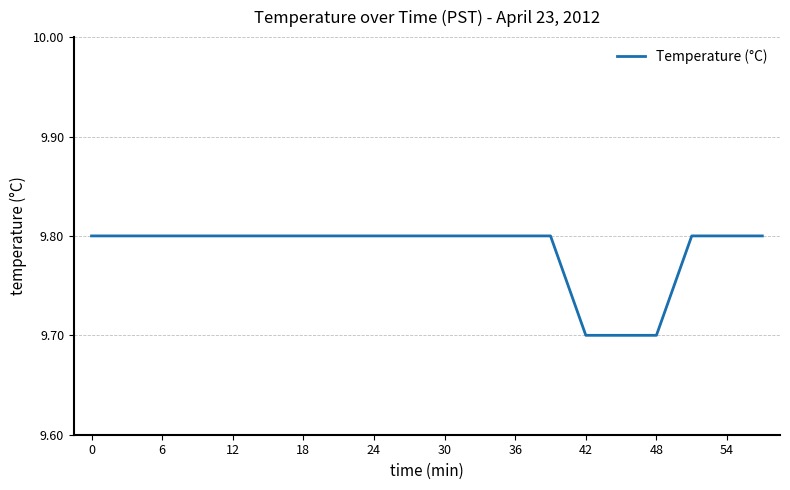

What is the greatest value displayed?

9.8